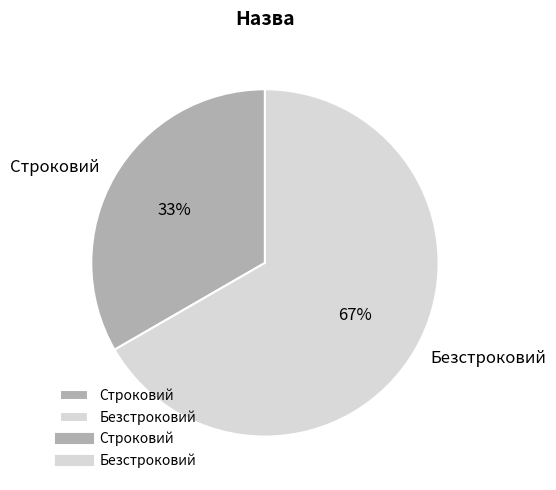

Combined, do Строковий and Безстроковий account for over 50%?

Yes